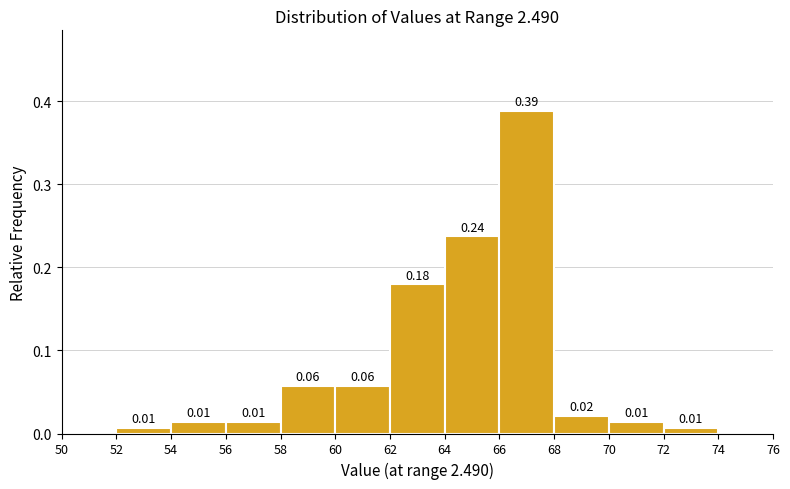

Which range on the x-axis has the tallest bar?

66 to 68